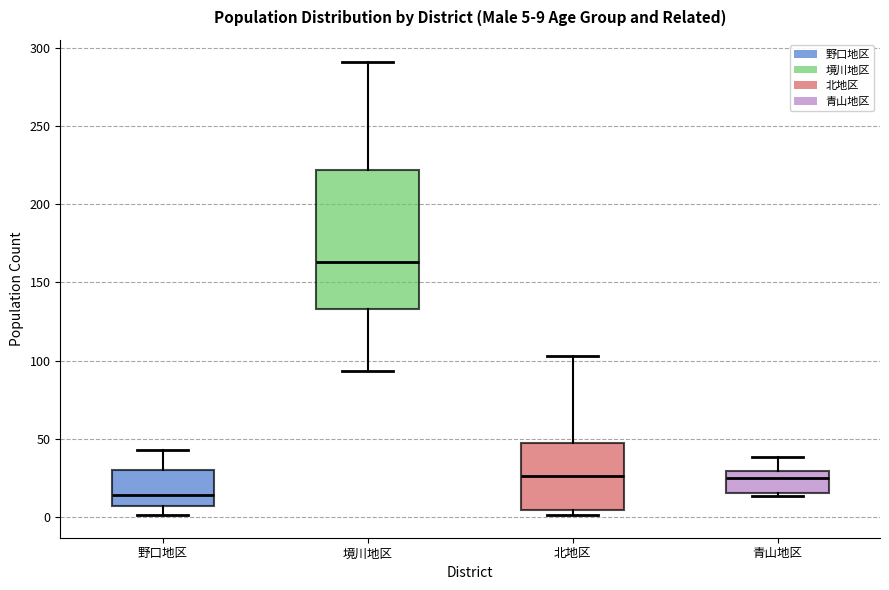

Which box has the highest median line?

境川地区